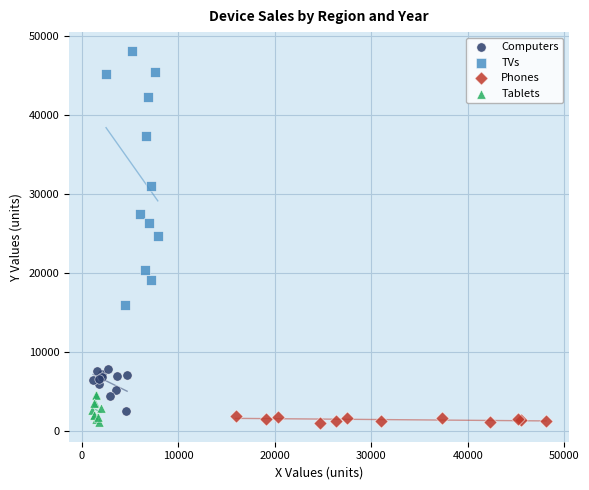

Which series reaches the maximum Y coordinate?

TVs